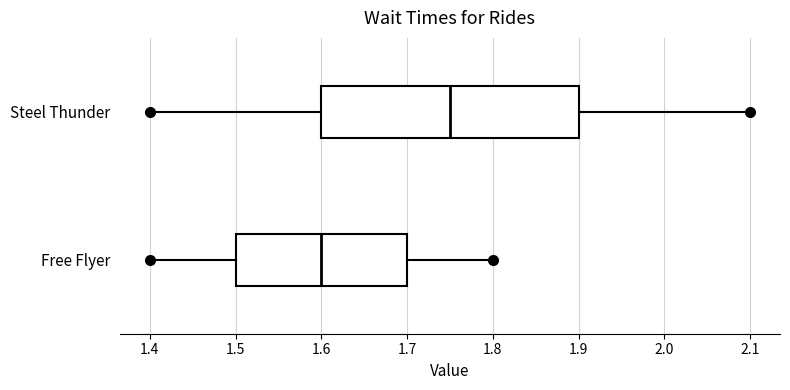

Which box's median line is the furthest to the left?

Free Flyer